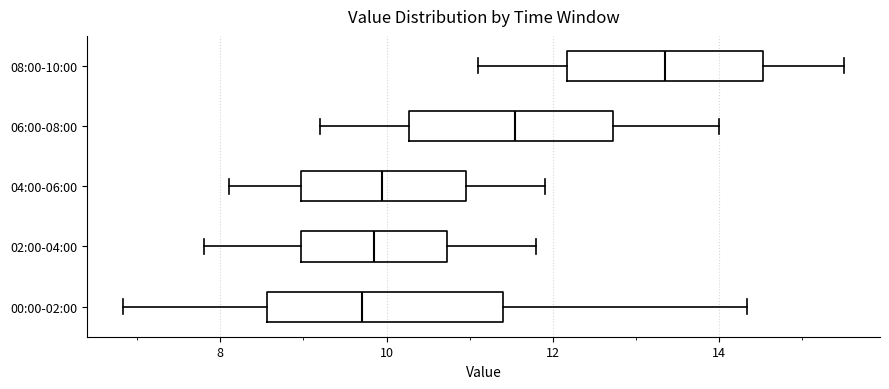

Which box is the widest, from its left edge to its right edge?

00:00-02:00